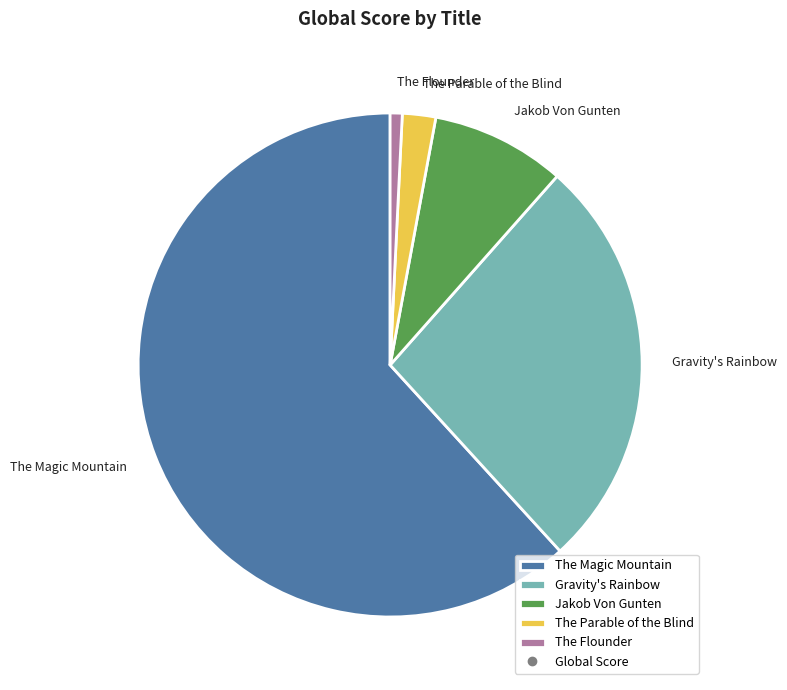

Which slice is the smallest?

The Flounder